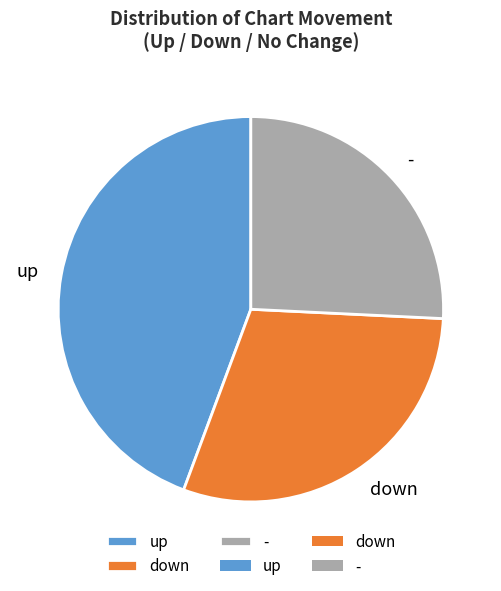

Does any single category account for the majority?

No